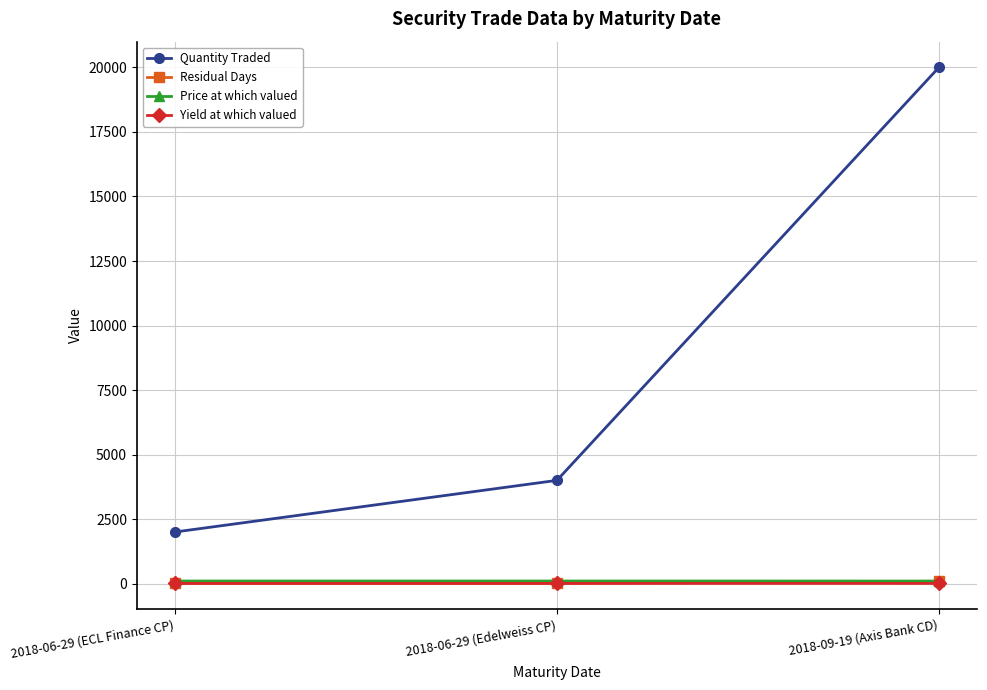

Is the value of Residual Days at 2018-09-19 (Axis Bank CD) greater than the value of Quantity Traded at 2018-06-29 (ECL Finance CP)?

No